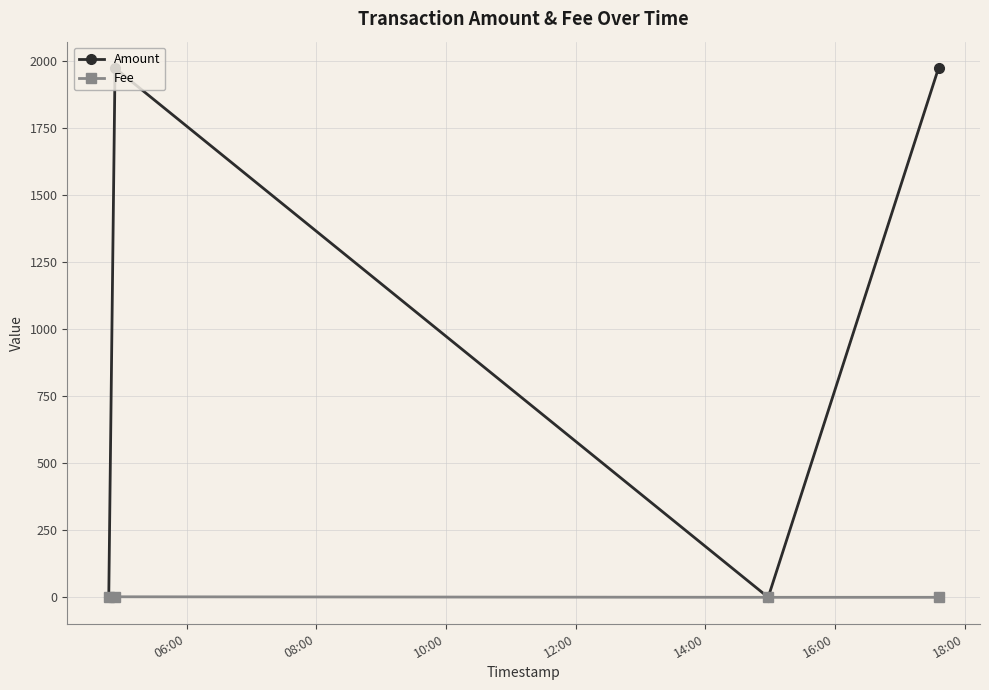

What is the difference between the maximum and minimum values in the Fee series?

2.0